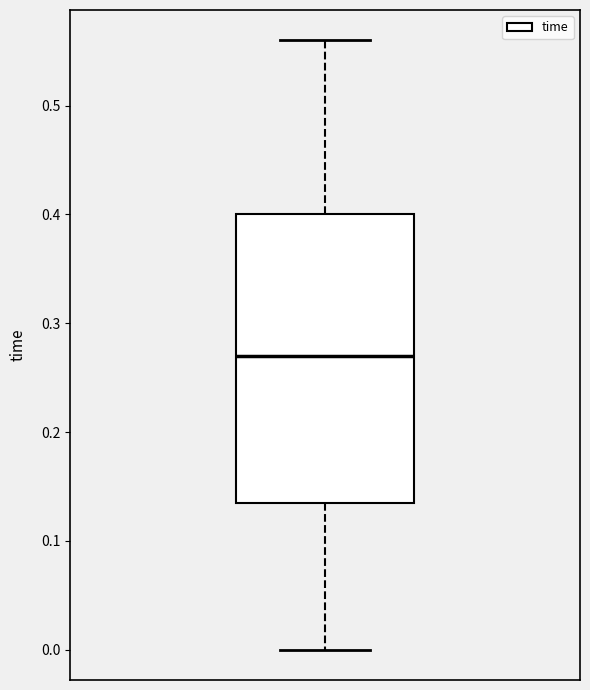

Read this box plot against the y-axis: the position of the median line, the range covered by the box, and the ends of both whiskers. The values are not printed on the chart, so give them approximately, as read against the axis.

median 0.27, box 0.14 to 0.40, whiskers 0.00 to 0.56